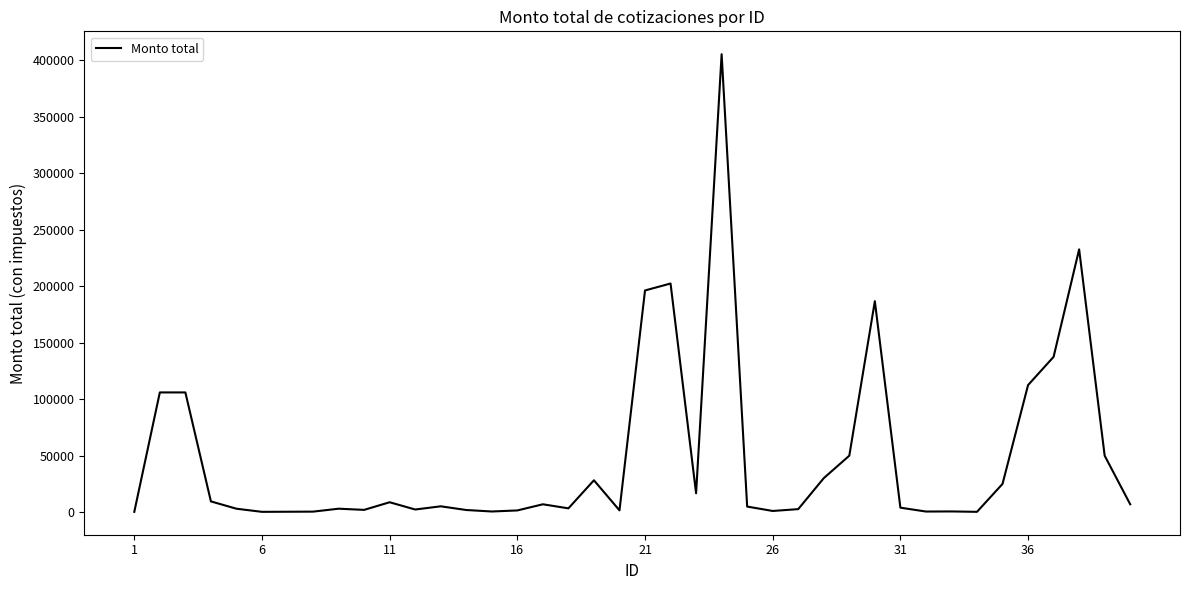

What is the average value?

48948.8